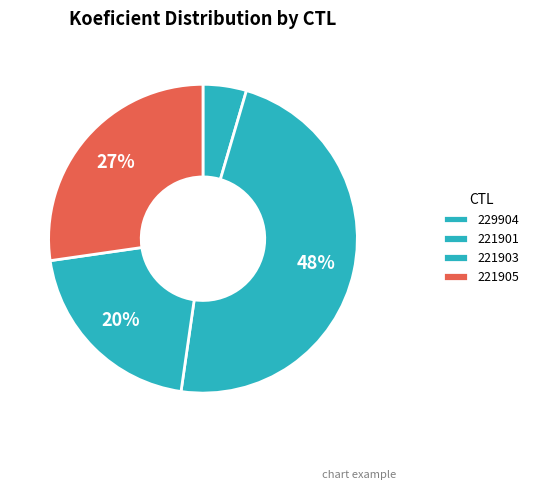

To the nearest percent, what portion does 221905 represent?

27%